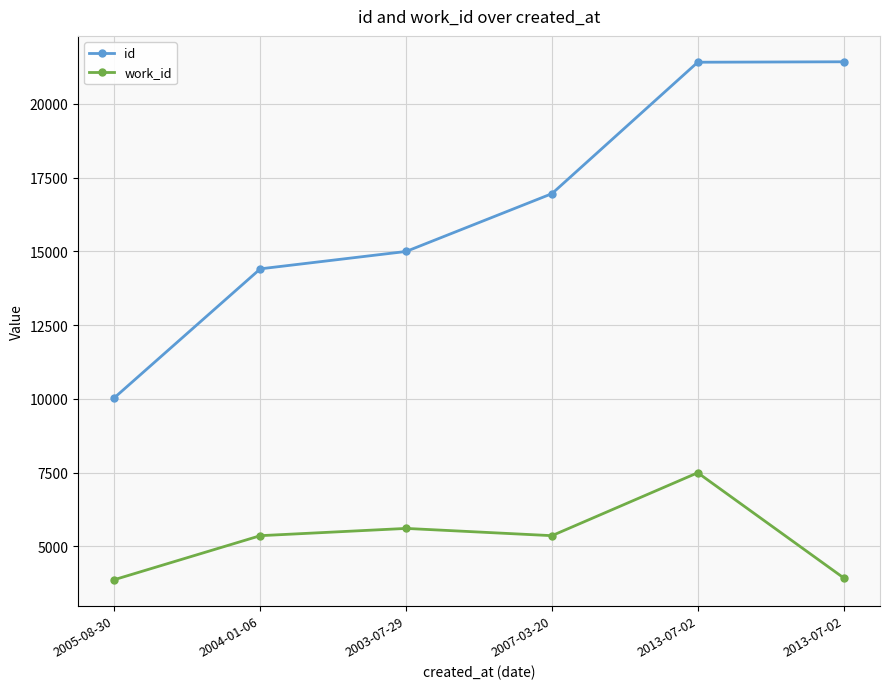

What is the average value of the work_id series?

5276